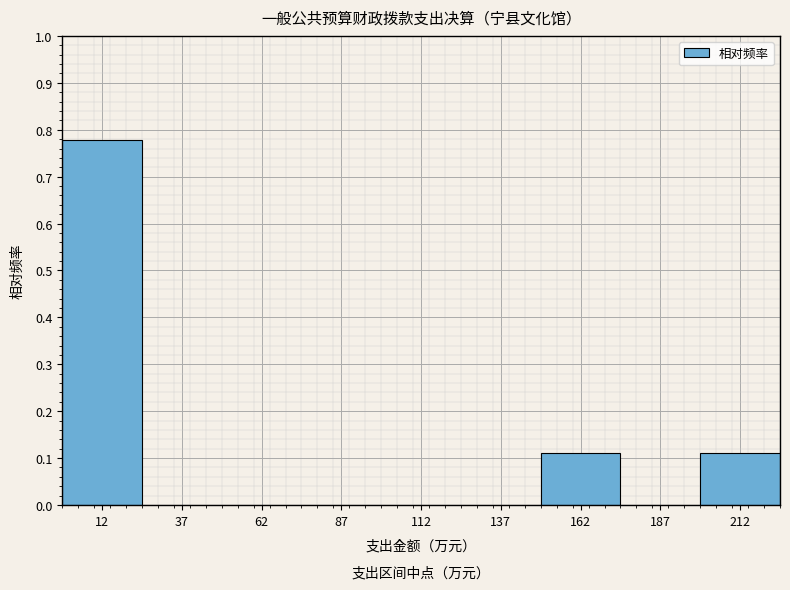

Which range on the x-axis has the tallest bar?

0 to 25